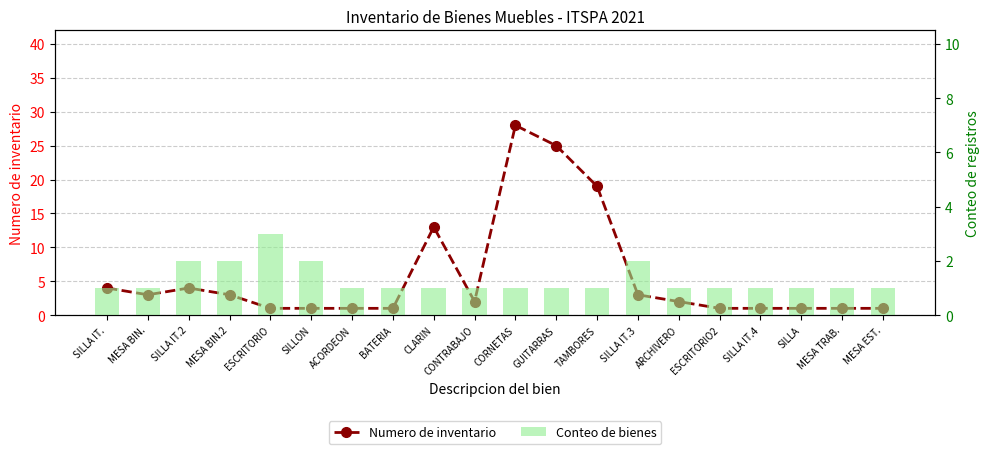

Are the bars horizontal?

No